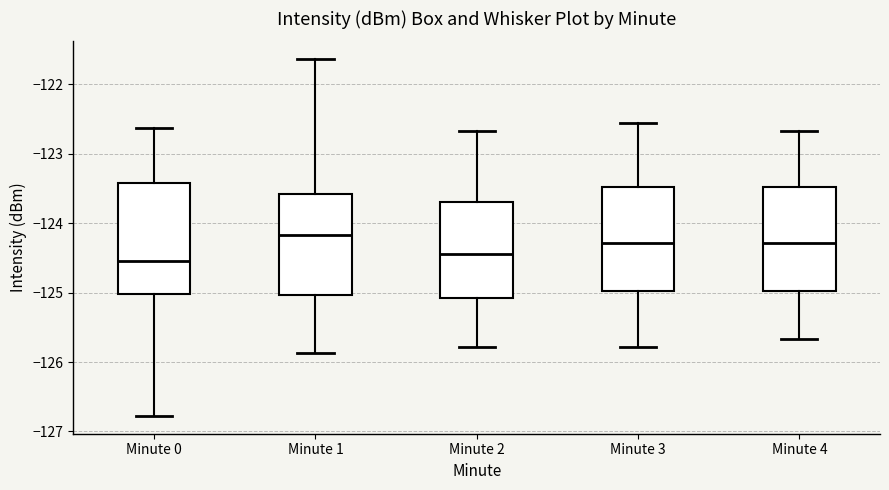

Reading left to right, read every box against the y-axis: the position of its median line, the range the box covers, and the ends of its whiskers. The values are not printed on the chart, so give them approximately, as read against the axis.

Minute 0: median -124.5, box -125.0 to -123.4, whiskers -126.8 to -122.6
Minute 1: median -124.2, box -125.0 to -123.6, whiskers -125.9 to -121.6
Minute 2: median -124.4, box -125.1 to -123.7, whiskers -125.8 to -122.7
Minute 3: median -124.3, box -125.0 to -123.5, whiskers -125.8 to -122.6
Minute 4: median -124.3, box -125.0 to -123.5, whiskers -125.7 to -122.7